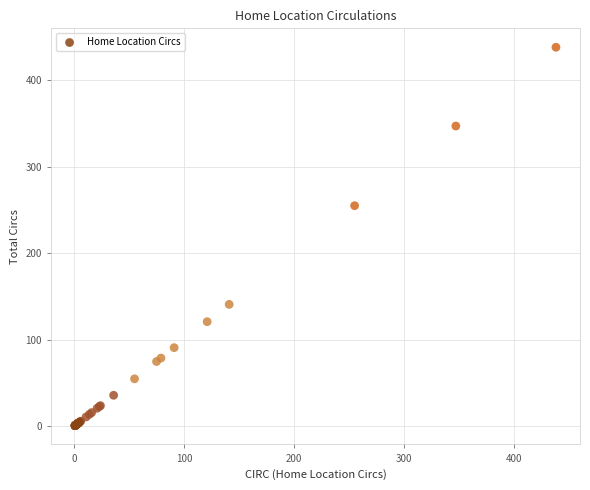

What Y value in the scatter plot is closest to 219?

255